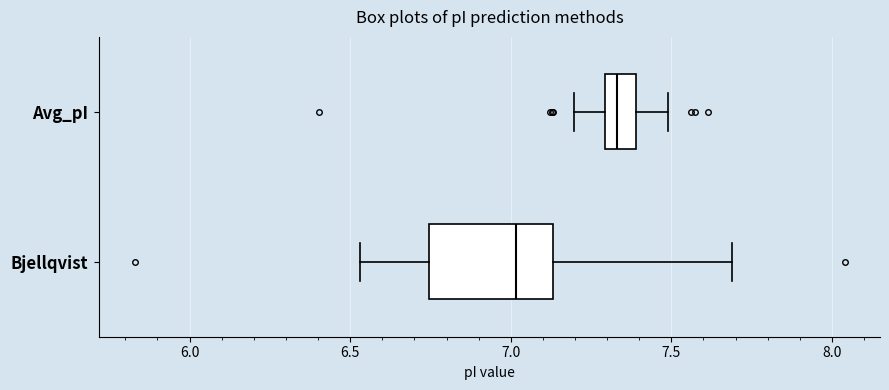

Comparing the boxes themselves (not the whiskers), which one is the widest?

Bjellqvist